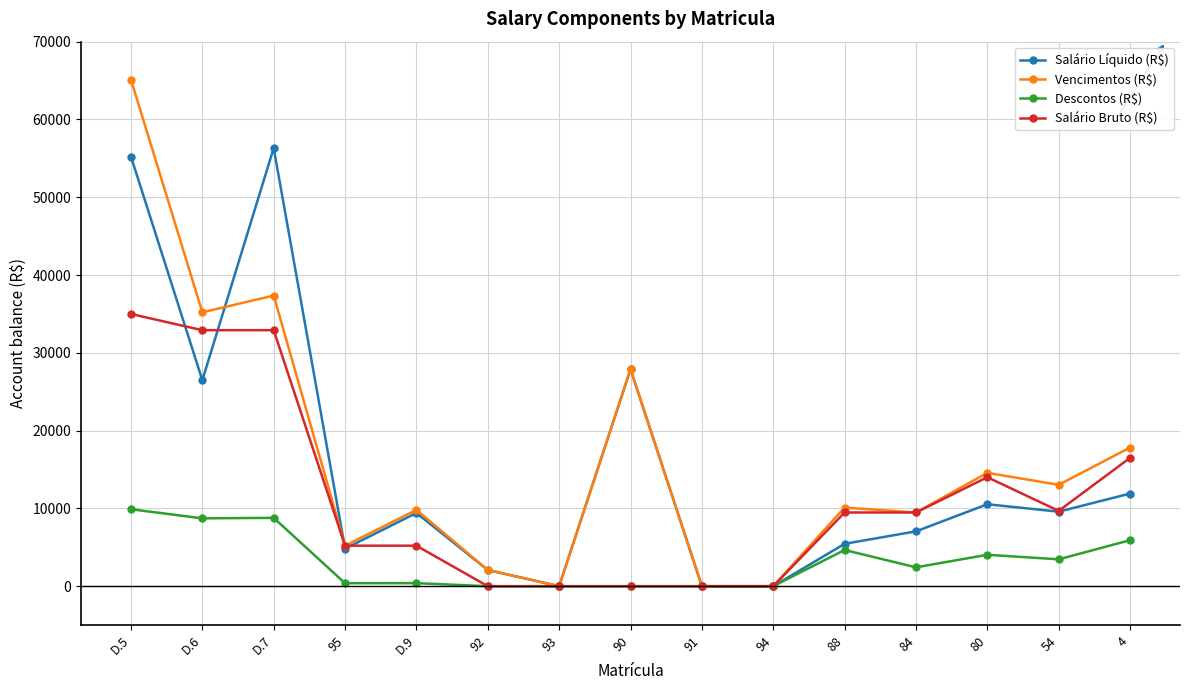

Which series has the largest total across all categories?

Vencimentos (R$)